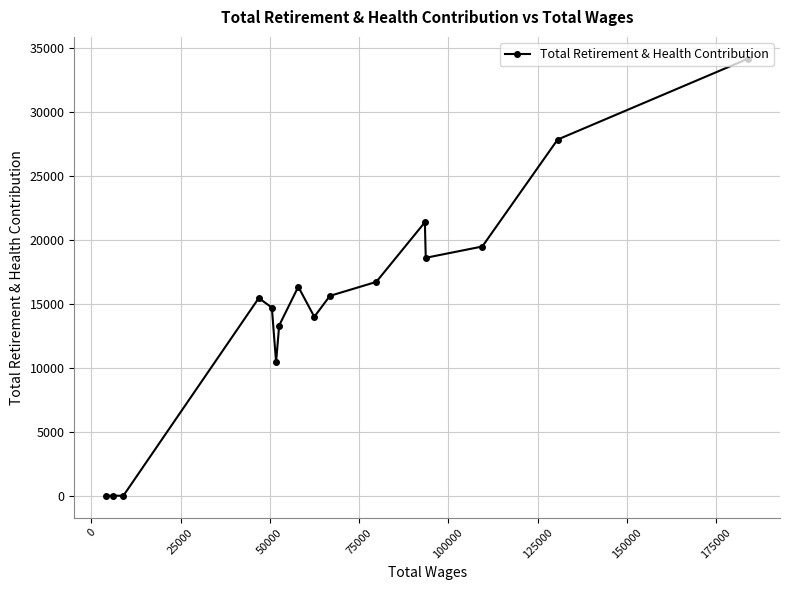

Reading right to left, transcribe all the data shown in this chart.

34168	27848	19486	18604	21381	16718	15627	13988	16340	13310	10445	14715	15452	0	0	0